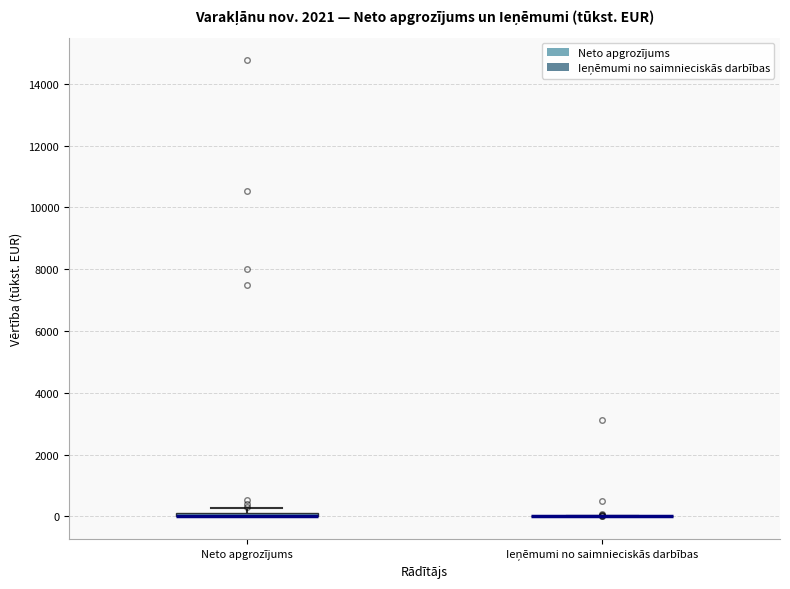

Where is the upper edge of the box for Neto apgrozījums on the y-axis? The values are not printed on the chart, so give them approximately, as read against the axis.

200